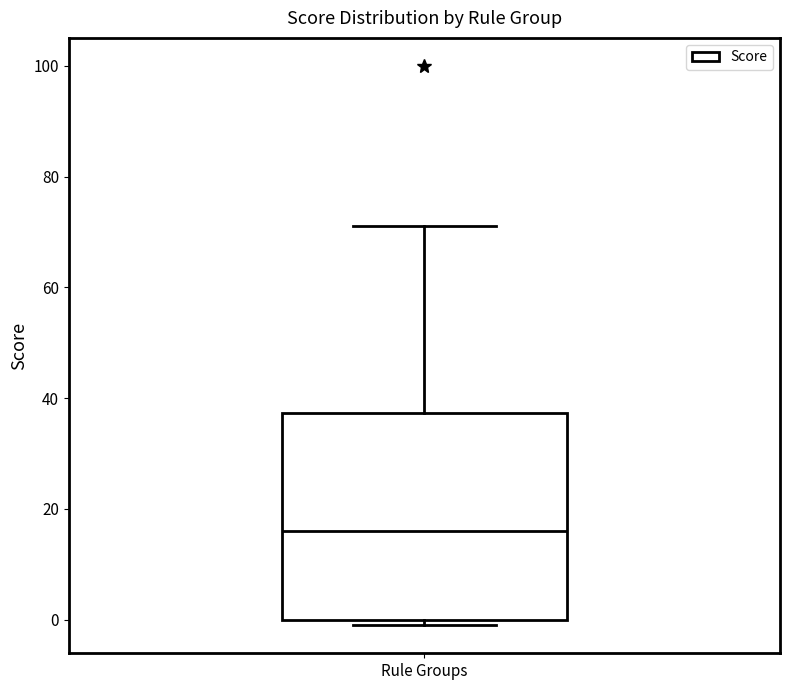

Transcribe this box plot: give where the median line is, the range the box spans, and where the two whiskers end, as read against the y-axis. The values are not printed on the chart, so give them approximately, as read against the axis.

median 16, box 0 to 38, whiskers 0 (just below the box's lower edge) to 72